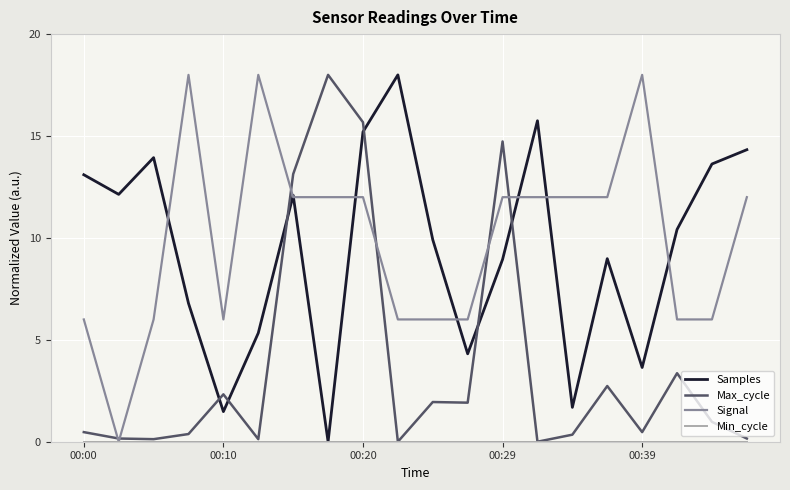

After their last crossing, which series has the higher values: Samples or Max_cycle?

Samples